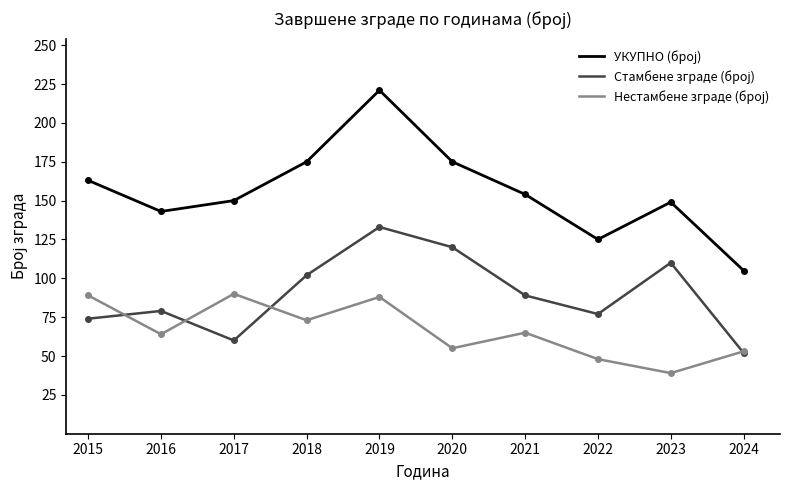

What are all the series names shown in the legend?

УКУПНО (број), Стамбене зграде (број), Нестамбене зграде (број)